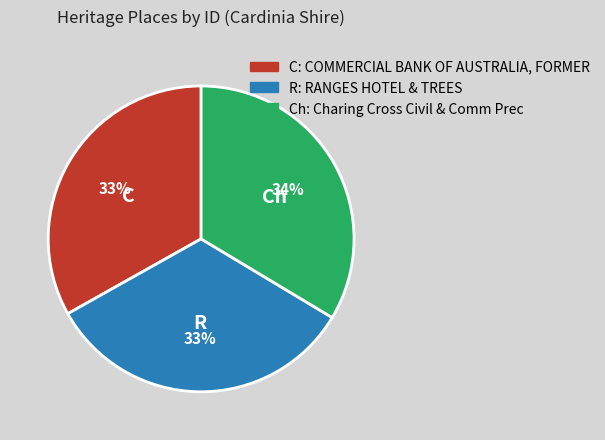

Count the number of slices in the pie.

3